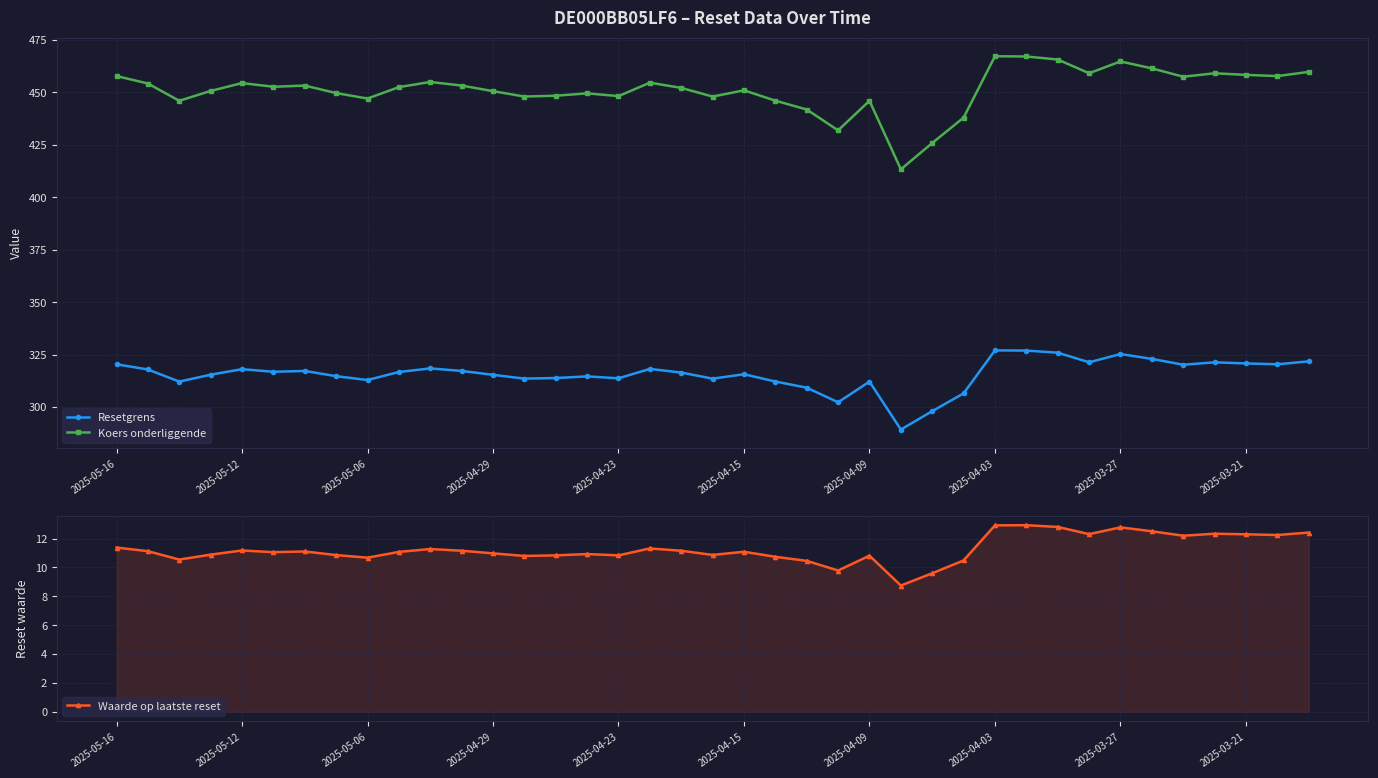

List the series in order of their overall mean, lowest first.

Waarde op laatste reset, Resetgrens, Koers onderliggende